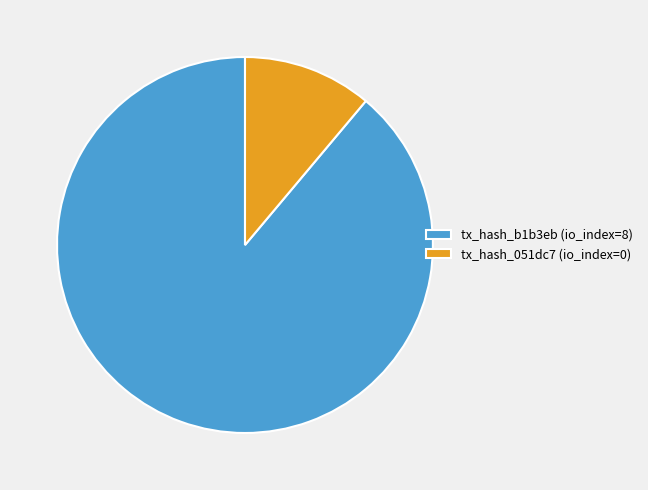

Which has a higher value, tx_hash_051dc7 (io_index=0) or tx_hash_b1b3eb (io_index=8)?

tx_hash_b1b3eb (io_index=8)